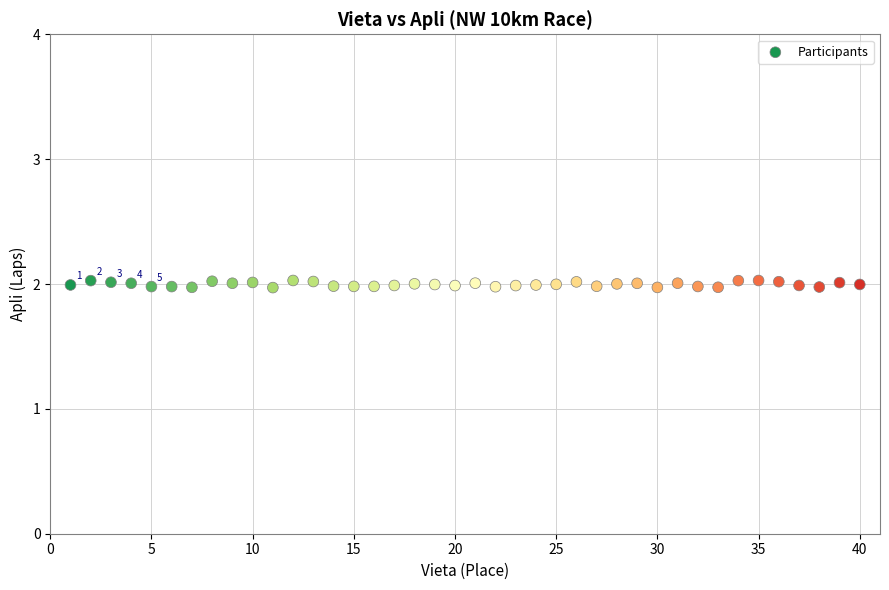

What is the range of X values (max minus min)?

39.0